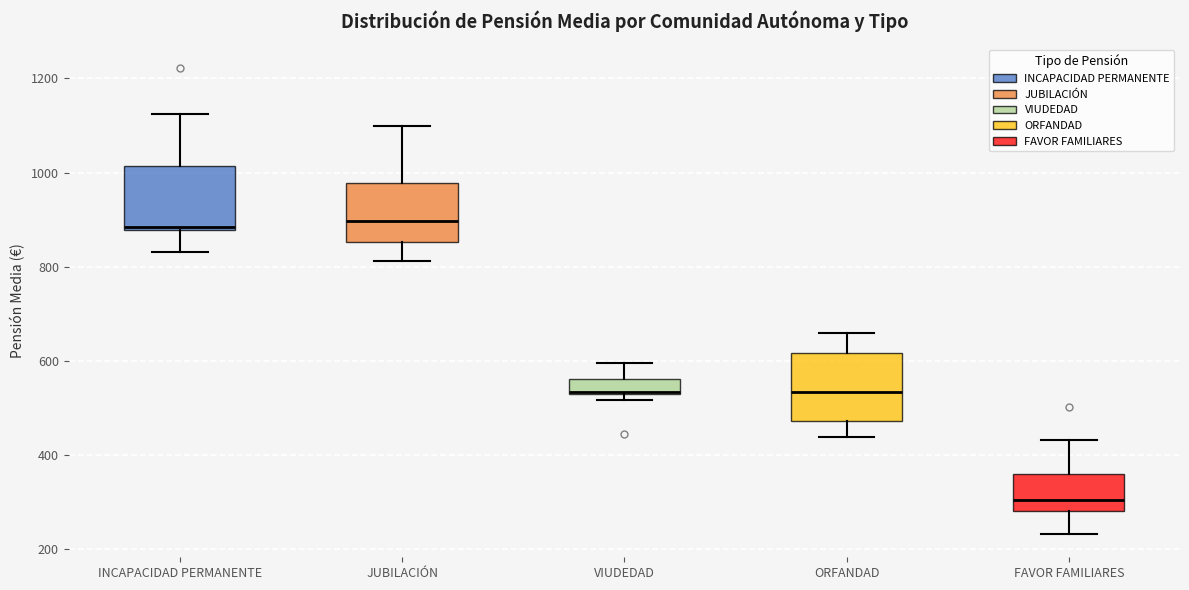

Where is the lower edge of the box for JUBILACIÓN on the y-axis? The values are not printed on the chart, so give them approximately, as read against the axis.

860